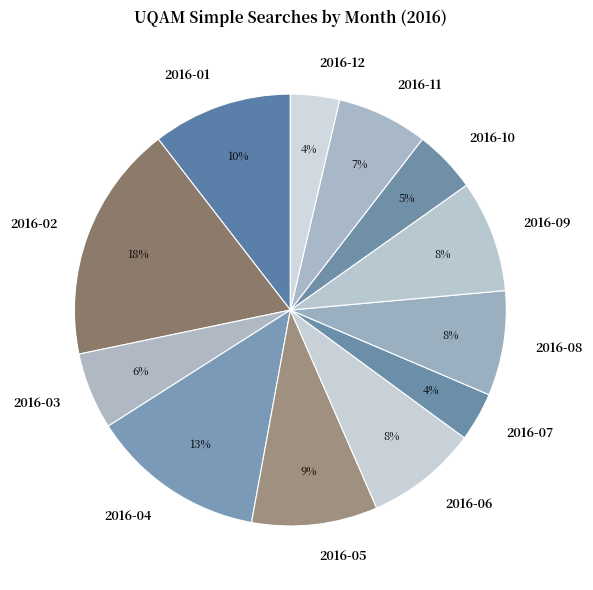

Count the number of slices in the pie.

12